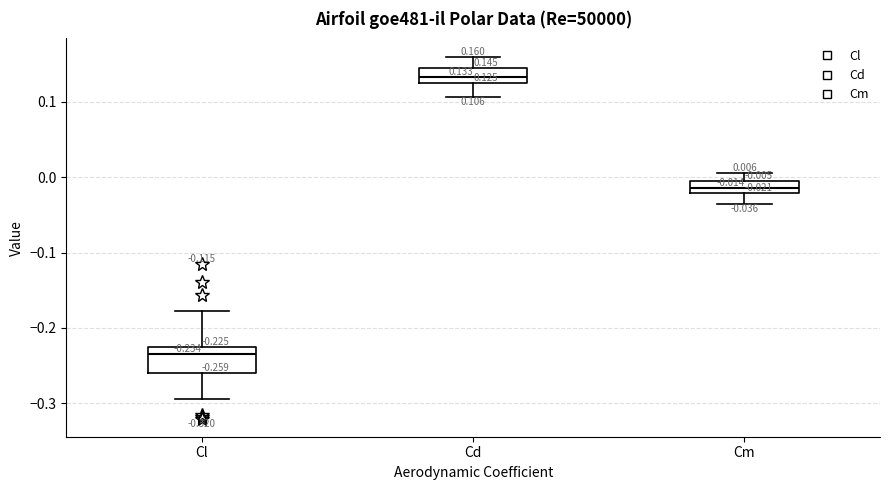

Which box has the lowest median line?

Cl